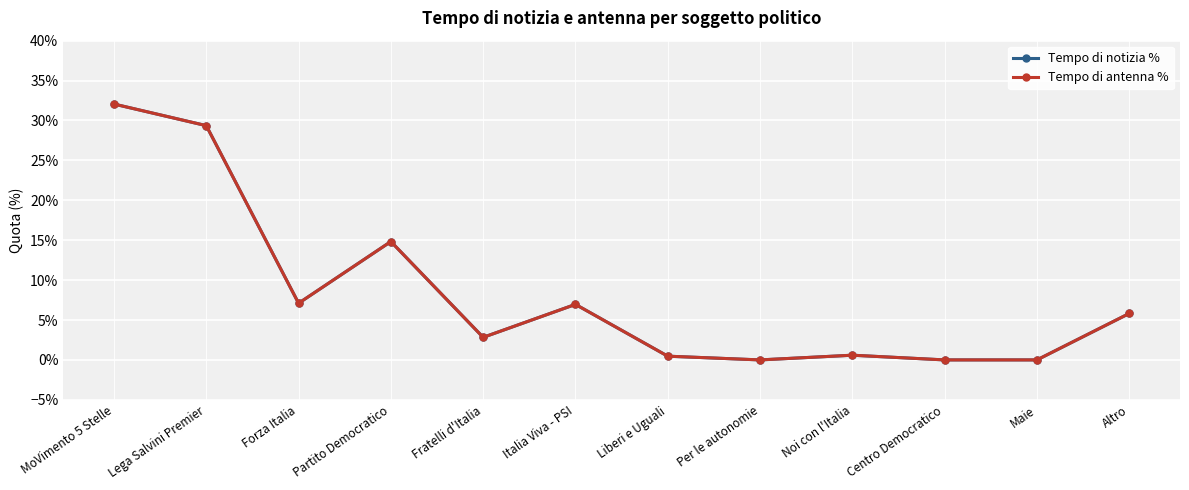

Does the chart have visible grid lines?

Yes